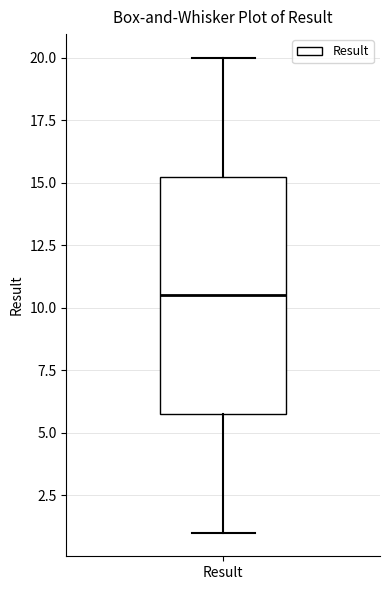

Read this box plot against the y-axis: the position of the median line, the range covered by the box, and the ends of both whiskers. The values are not printed on the chart, so give them approximately, as read against the axis.

median 10.5, box 6.0 to 15.5, whiskers 1.0 to 20.0